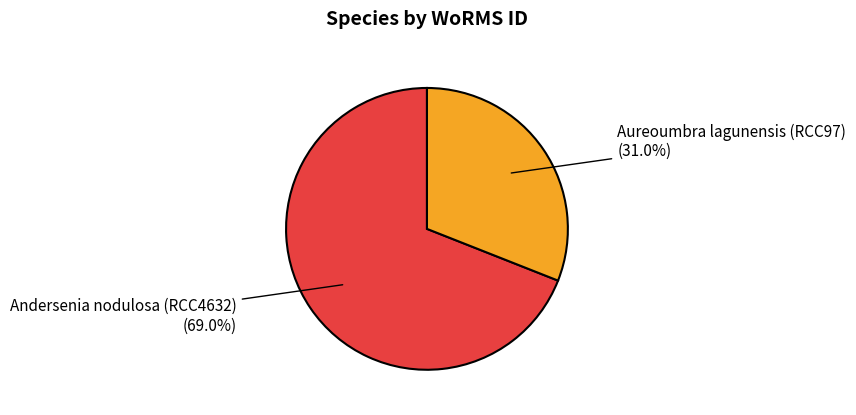

True or false: Andersenia nodulosa (RCC4632) accounts for 78% of the total.

False